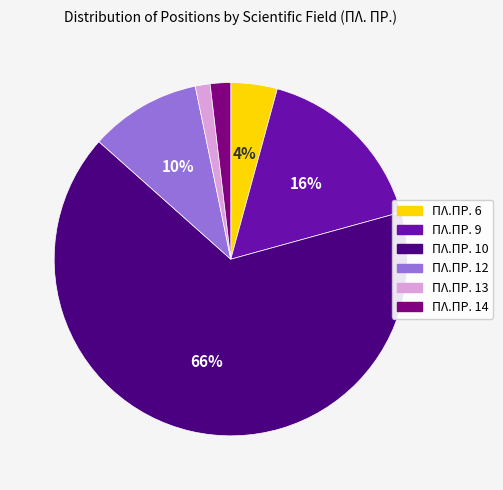

Is there a majority slice in this chart?

Yes